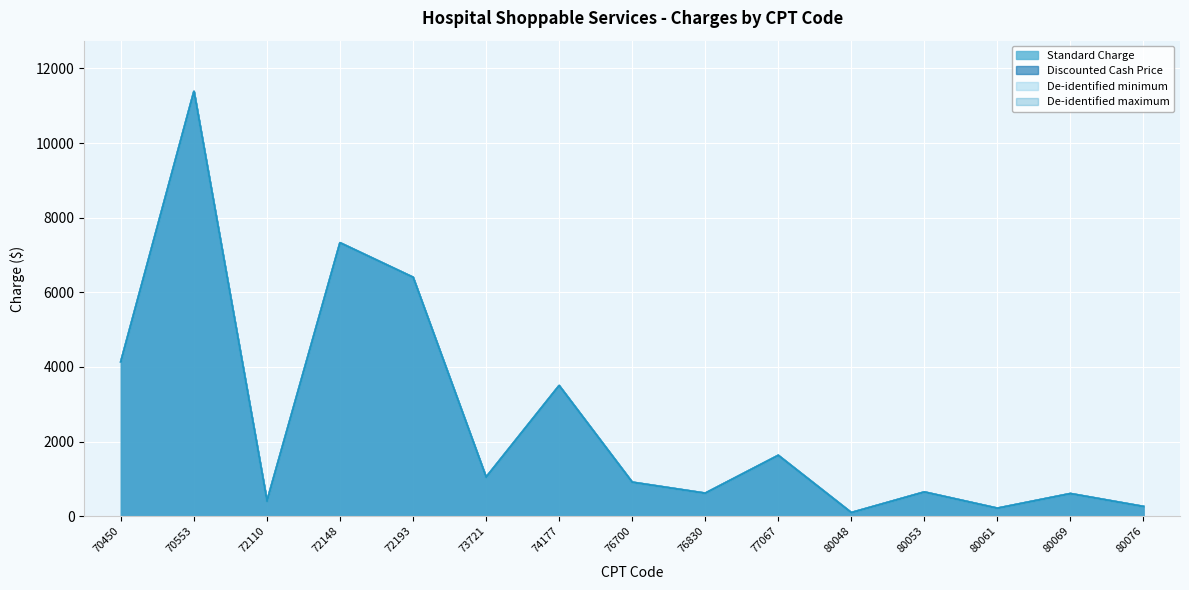

What is the difference between the second highest and minimum values in the De-identified maximum series?

7229.0